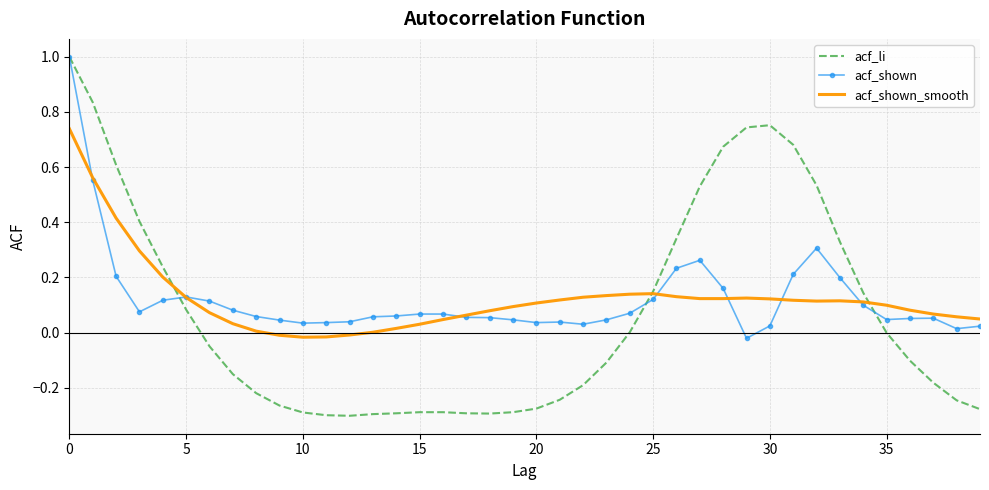

True or false: acf_shown has more than 1 interior local peaks.

True